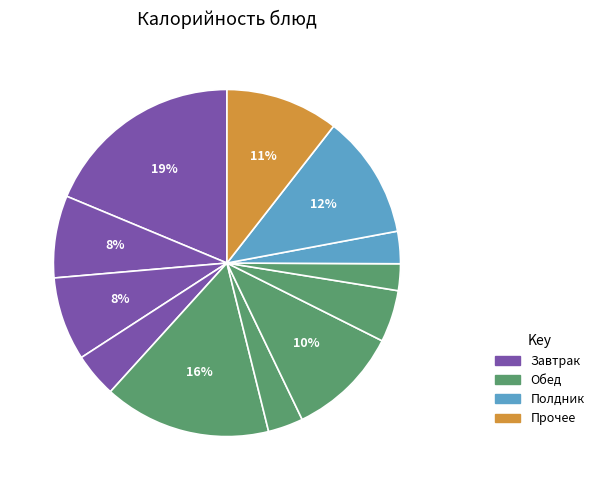

Count the number of slices in the pie.

12